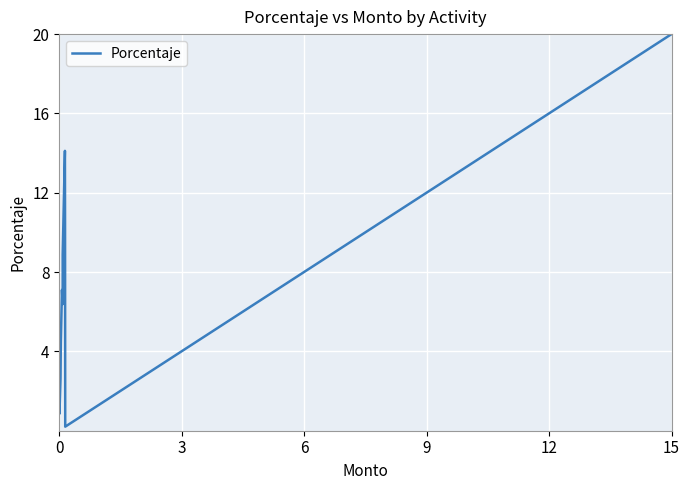

How many points are higher than both their immediate neighbors (excluding endpoints)?

2